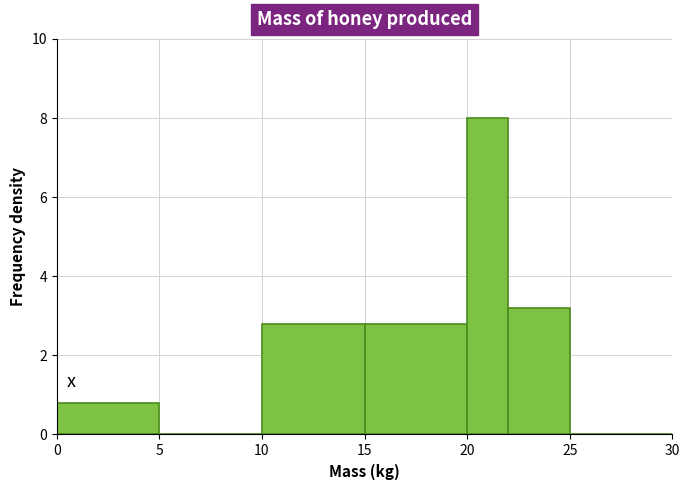

Which range on the x-axis has the tallest bar?

20 to 22